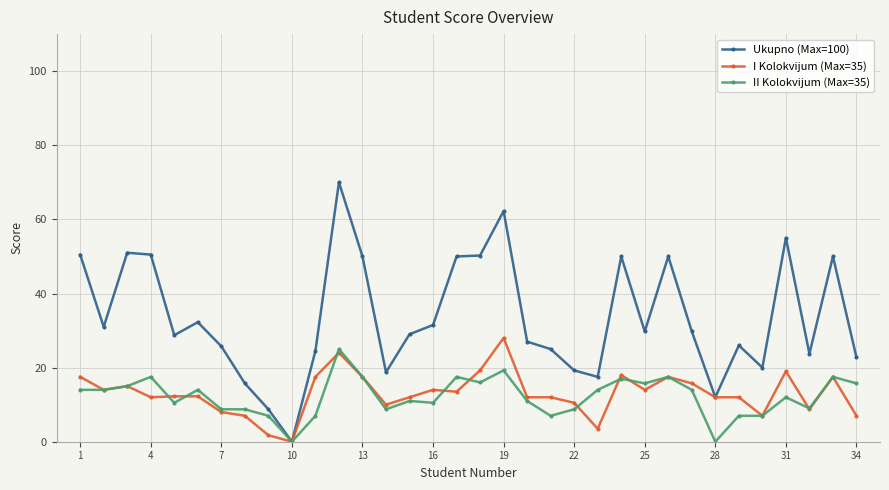

Which series has the largest total across all categories?

Ukupno (Max=100)